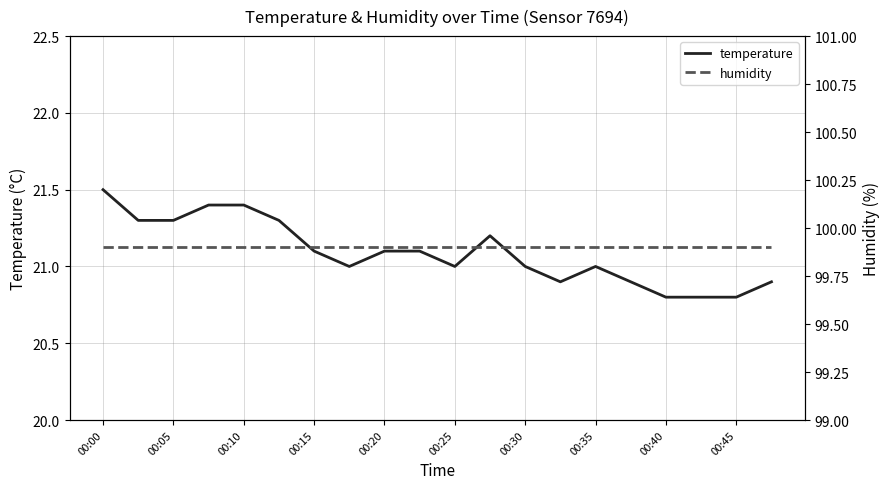

Which series has the largest total across all categories?

humidity